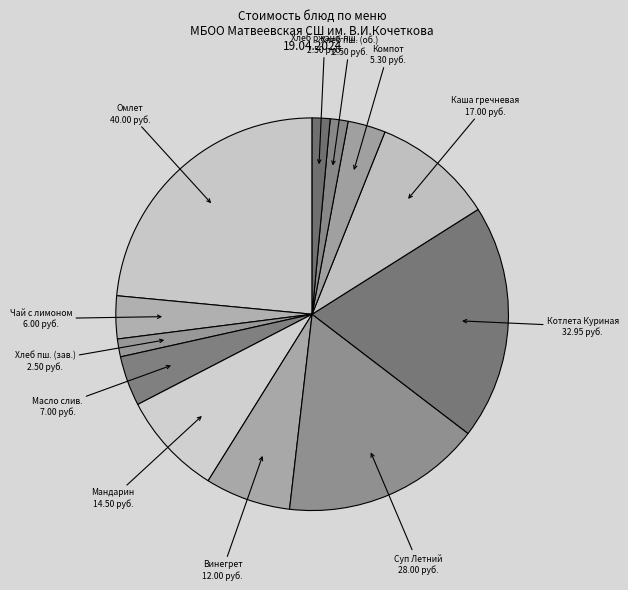

How many segments does this pie chart have?

12